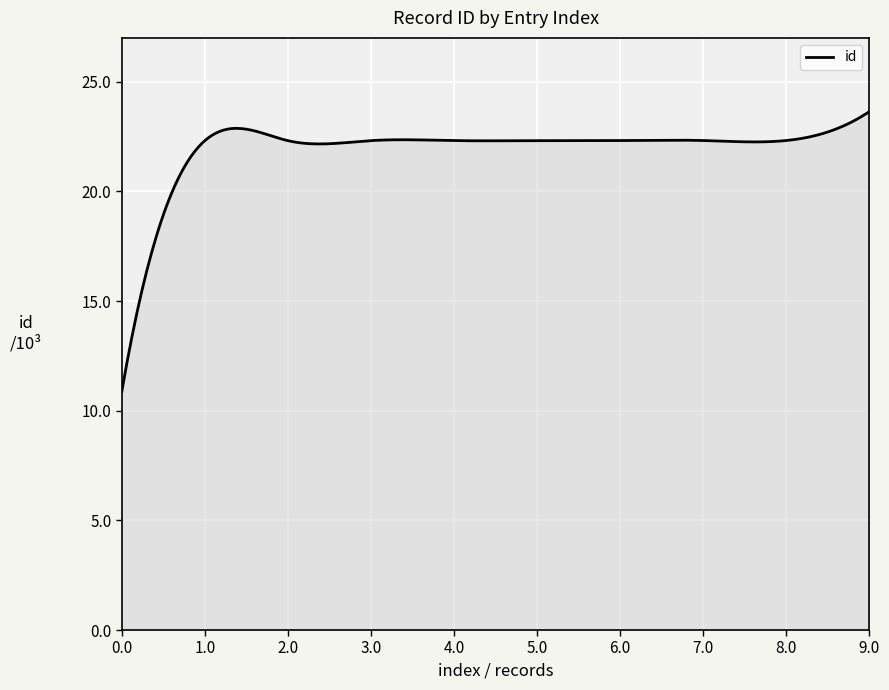

What is the sum of the values at 4193 and 4193?

44636